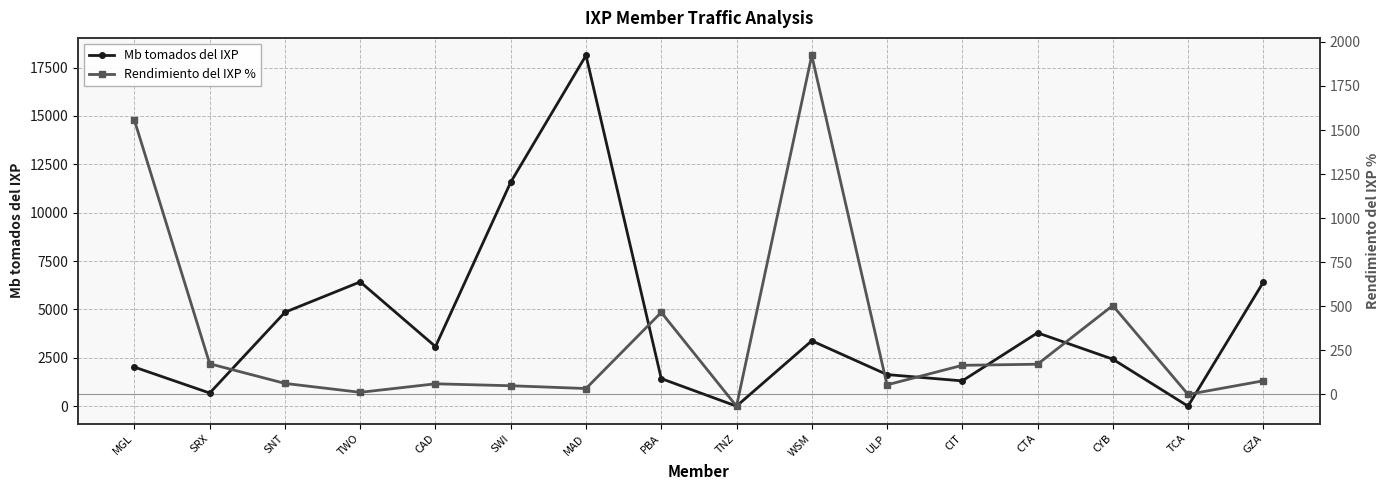

What is the spread (max minus min) of values at CIT?

1141.9